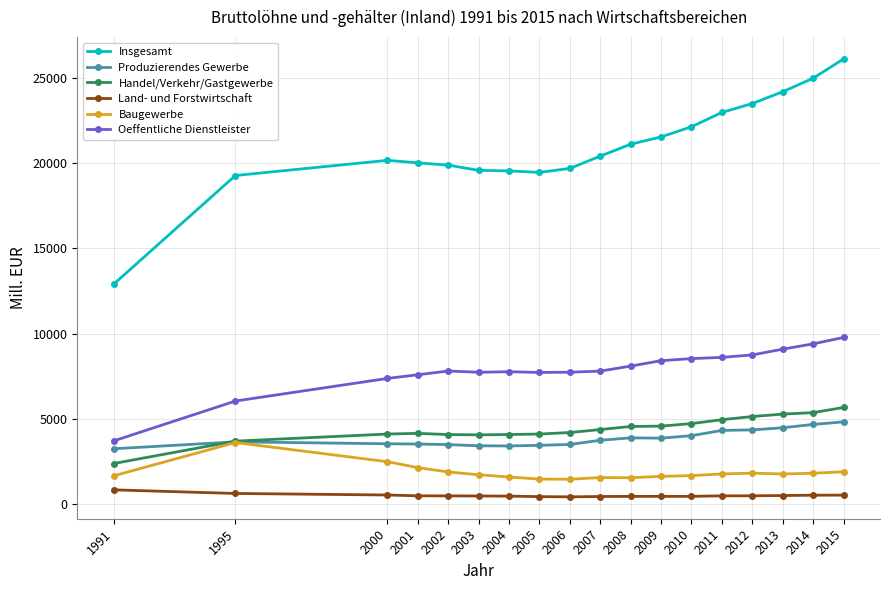

Rank the series by their maximum value, from lowest to highest.

Land- und Forstwirtschaft, Baugewerbe, Produzierendes Gewerbe, Handel/Verkehr/Gastgewerbe, Oeffentliche Dienstleister, Insgesamt